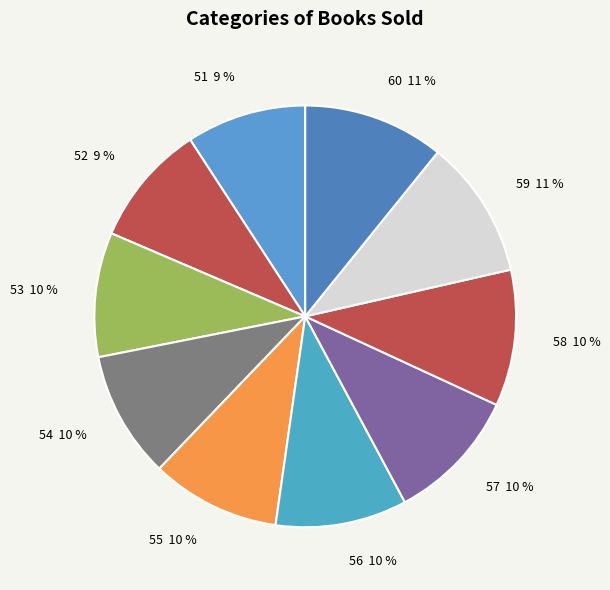

Does 57 represent more than half of the total?

No